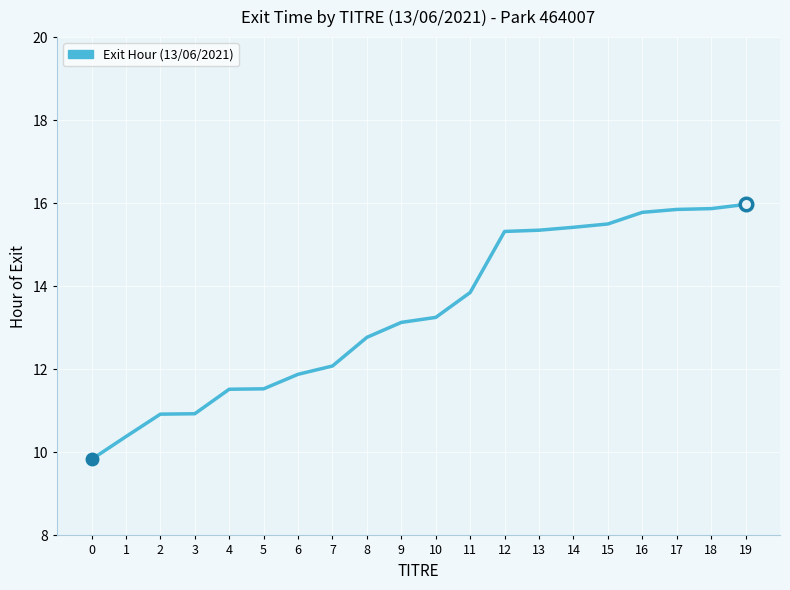

Approximately how many times larger is the value at 1 compared to 4?

0.9